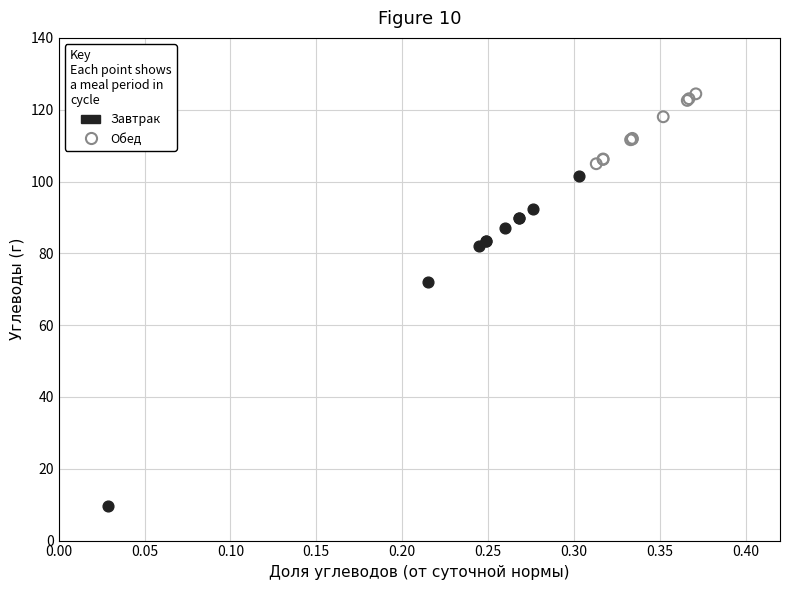

Which series reaches the maximum Y coordinate?

Обед